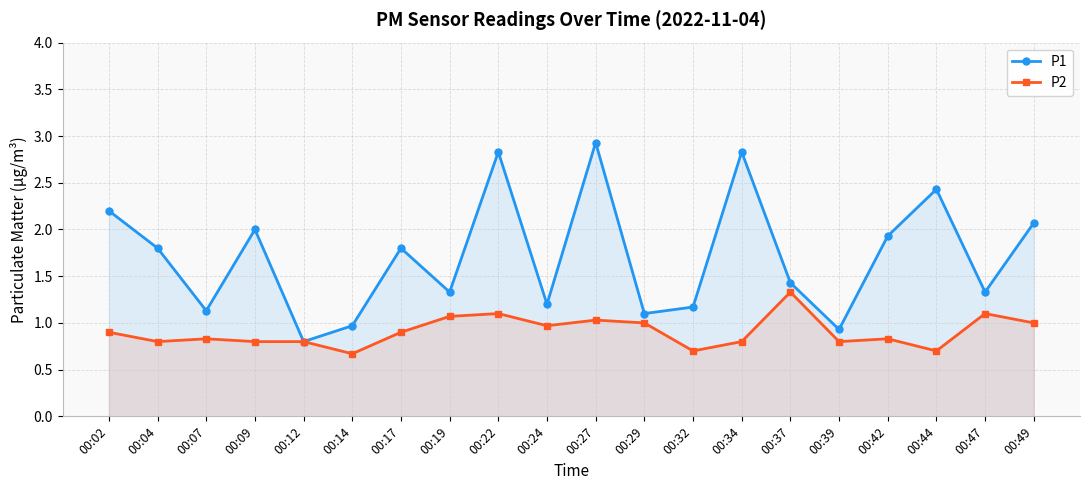

Between 00:32 and 00:44, which series saw the biggest shift?

P1